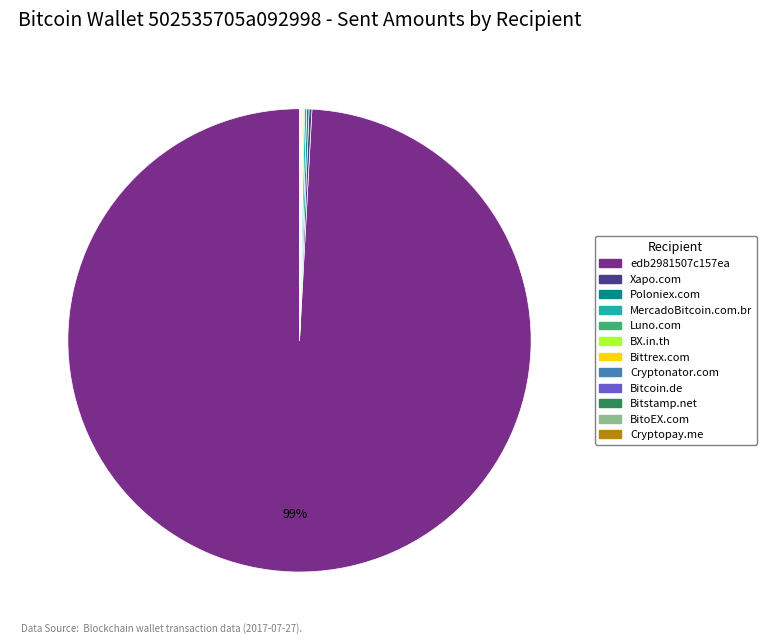

To the nearest percent, what is the average slice percentage?

8%